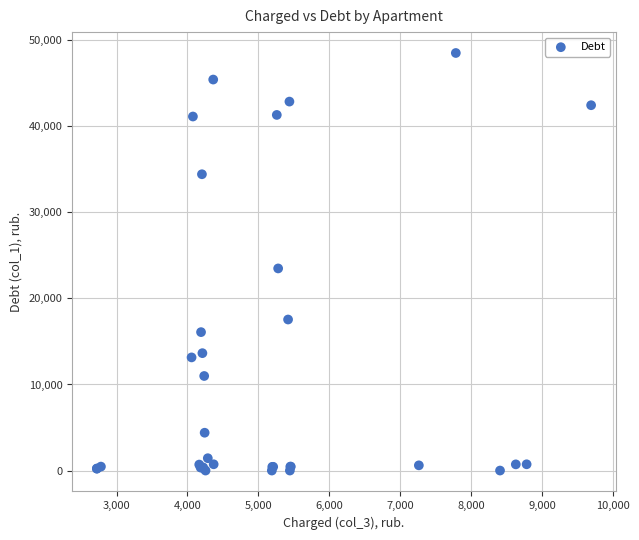

What Y value in the scatter plot is closest to 24258?

23484.5